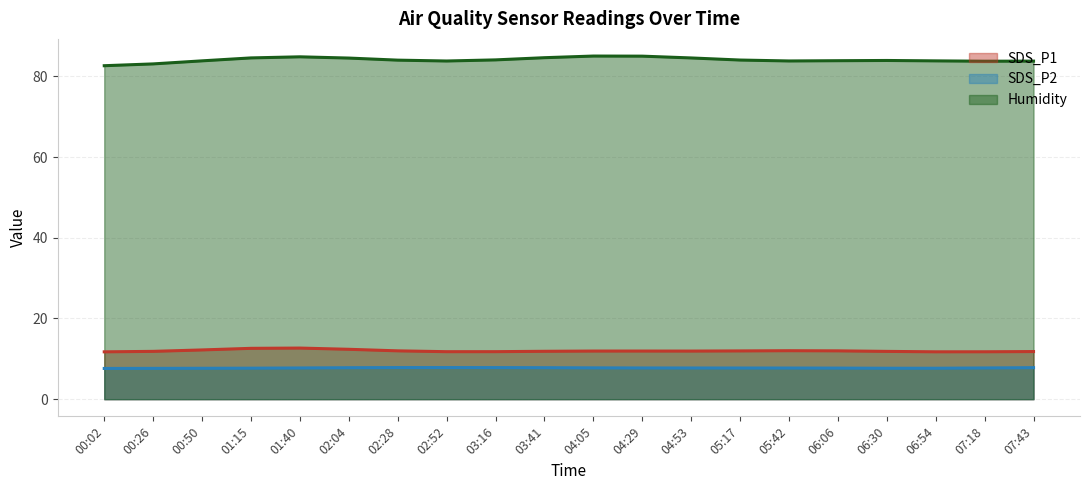

Count the number of categories in the chart.

20